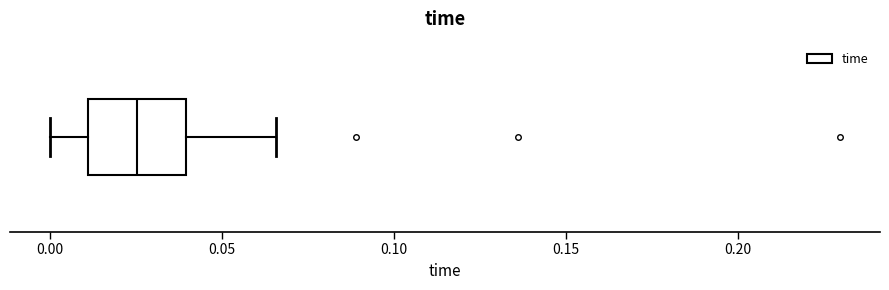

Read this box plot against the x-axis: the position of the median line, the range covered by the box, and the ends of both whiskers. The values are not printed on the chart, so give them approximately, as read against the axis.

median 0.025, box 0.010 to 0.040, whiskers 0.000 to 0.065